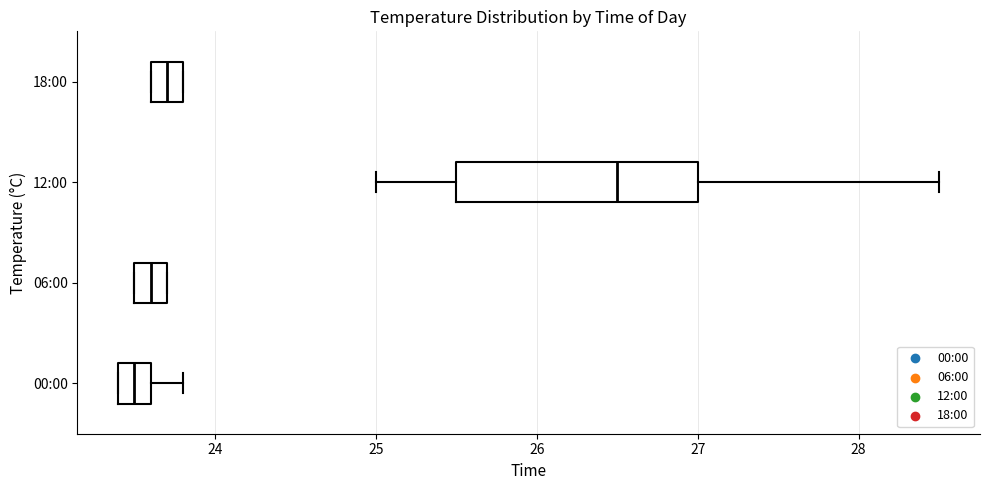

Reading bottom to top, transcribe this box plot: for each box, give where its median line is, the range the box spans, and where its two whiskers end, as read against the x-axis. The values are not printed on the chart, so give them approximately, as read against the axis.

00:00: median 23.5, box 23.4 to 23.6, whiskers 23.4 to 23.8
06:00: median 23.6, box 23.5 to 23.7, whiskers 23.5 to 23.7
12:00: median 26.5, box 25.5 to 27.0, whiskers 25.0 to 28.5
18:00: median 23.7, box 23.6 to 23.8, whiskers 23.6 to 23.8